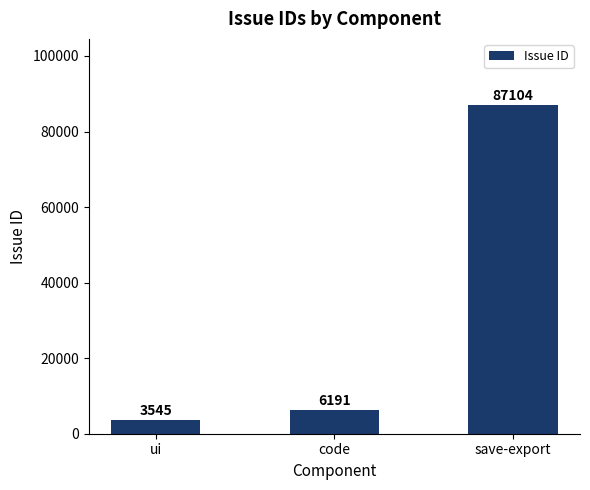

The chart shows a value of 6191 at code. True or false?

True